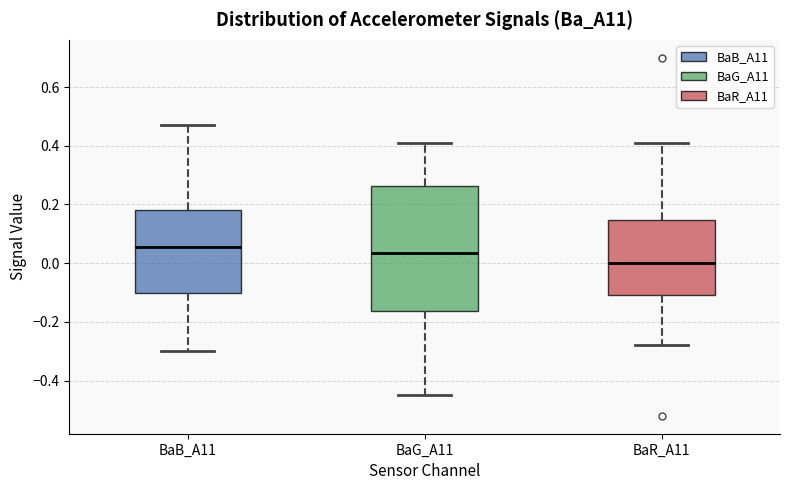

Comparing the boxes themselves (not the whiskers), which one is the tallest?

BaG_A11